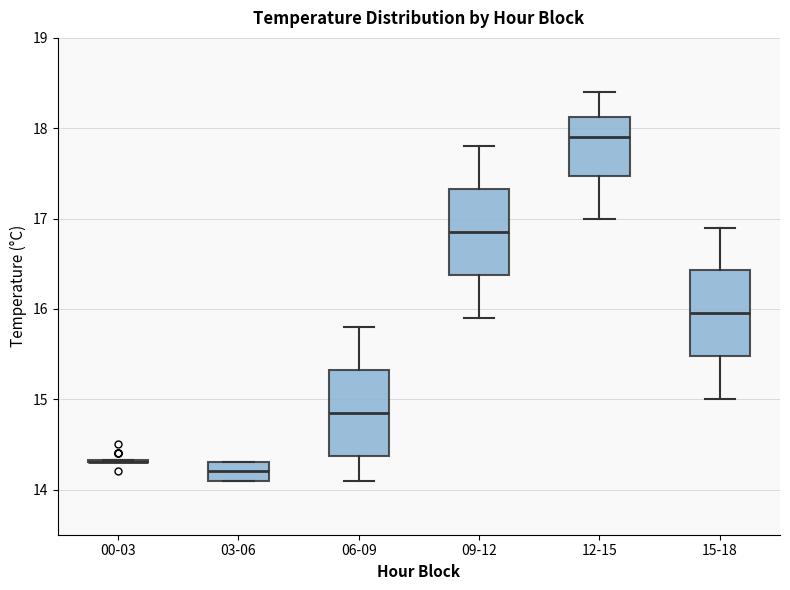

Reading left to right, read every box against the y-axis: the position of its median line, the range the box covers, and the ends of its whiskers. The values are not printed on the chart, so give them approximately, as read against the axis.

00-03: box collapsed to a line at 14.3, whiskers 14.3 to 14.3
03-06: median 14.2, box 14.1 to 14.3, whiskers 14.1 to 14.3
06-09: median 14.9, box 14.4 to 15.3, whiskers 14.1 to 15.8
09-12: median 16.9, box 16.4 to 17.3, whiskers 15.9 to 17.8
12-15: median 17.9, box 17.5 to 18.1, whiskers 17.0 to 18.4
15-18: median 16.0, box 15.5 to 16.4, whiskers 15.0 to 16.9